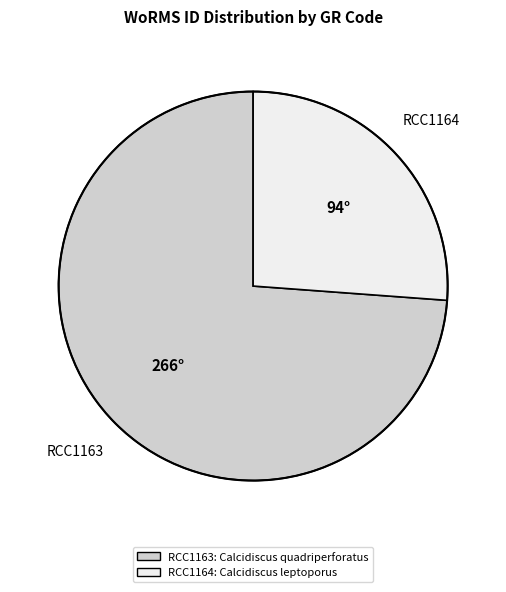

Rank the categories by value from highest to lowest.

RCC1163, RCC1164